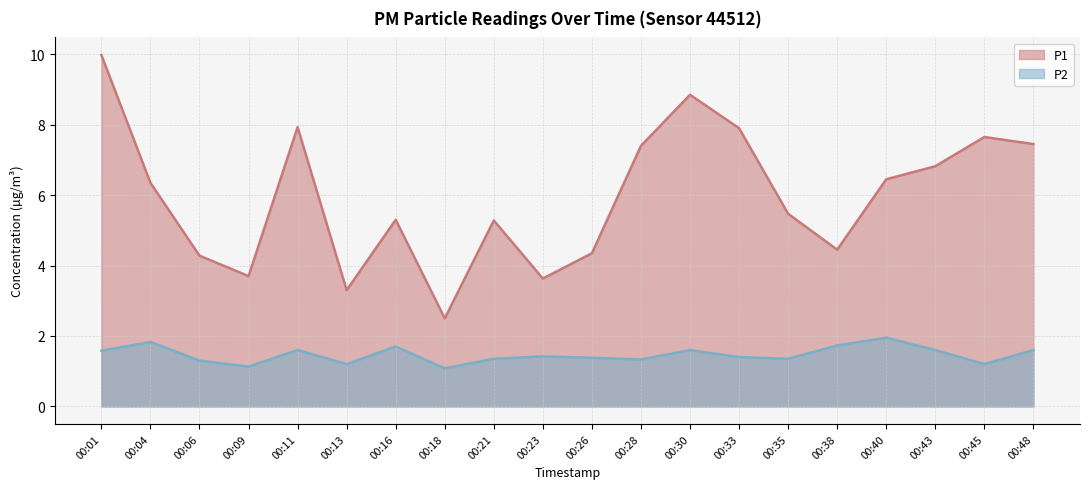

Reading left to right, what are all the values shown in this chart?

P1: 10.0	6.3	4.3	3.7	7.9	3.3	5.3	2.5	5.3	3.6	4.3	7.4	8.8	7.9	5.5	4.5	6.5	6.8	7.7	7.5
P2: 1.6	1.8	1.3	1.1	1.6	1.2	1.7	1.1	1.4	1.4	1.4	1.3	1.6	1.4	1.4	1.7	1.9	1.6	1.2	1.6